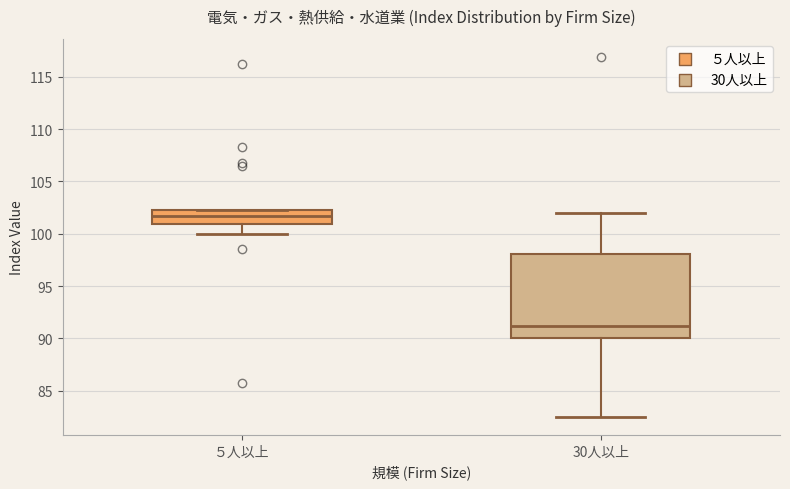

Reading left to right, transcribe this box plot: for each box, give where its median line is, the range the box spans, and where its two whiskers end, as read against the y-axis. The values are not printed on the chart, so give them approximately, as read against the axis.

５人以上: median 101.5, box 101.0 to 102.5, whiskers 100.0 to 102.5
30人以上: median 91.0, box 90.0 to 98.0, whiskers 82.5 to 102.0